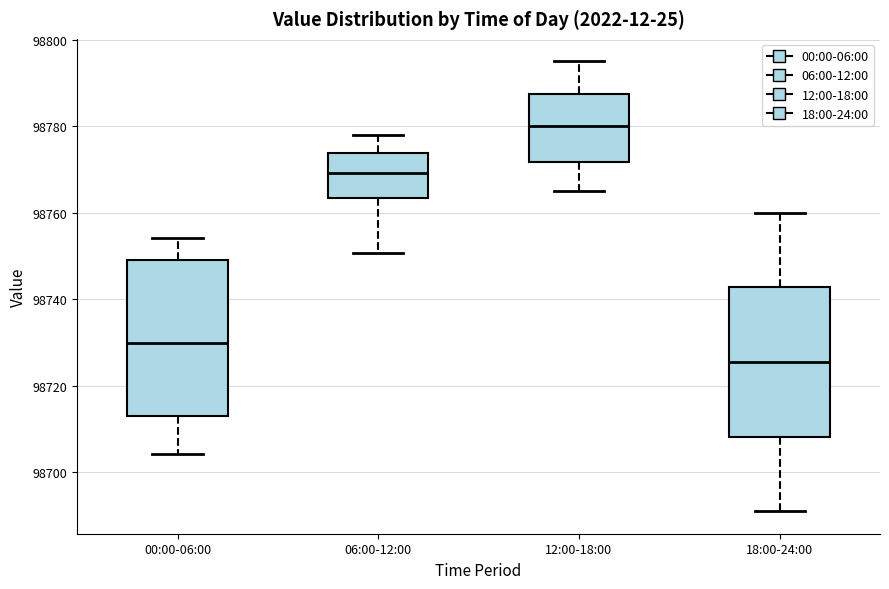

Where does the lower whisker of the box for 18:00-24:00 end on the y-axis? The values are not printed on the chart, so give them approximately, as read against the axis.

98692